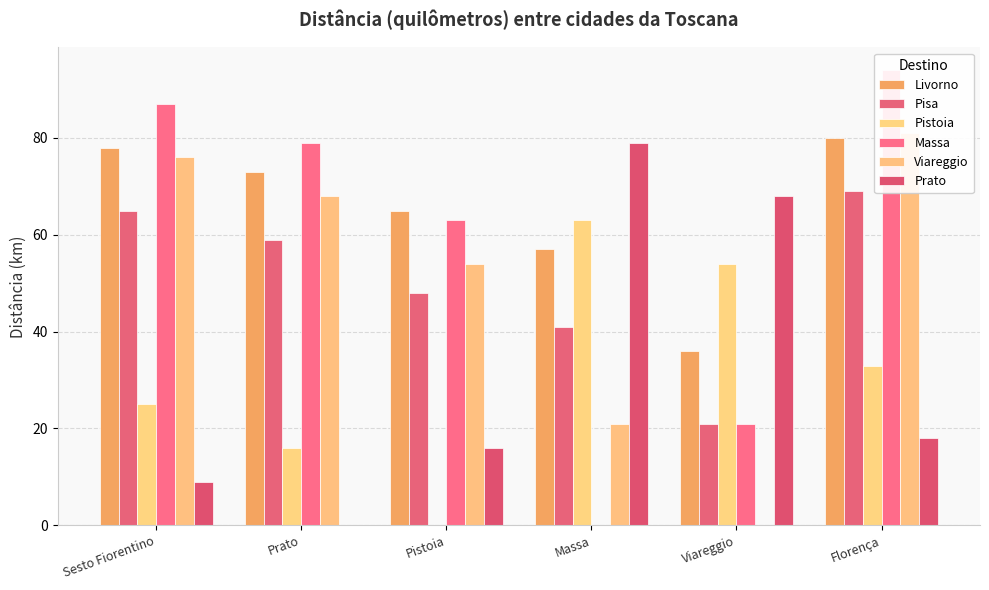

What is the difference between the highest and lowest values at Prato?

79